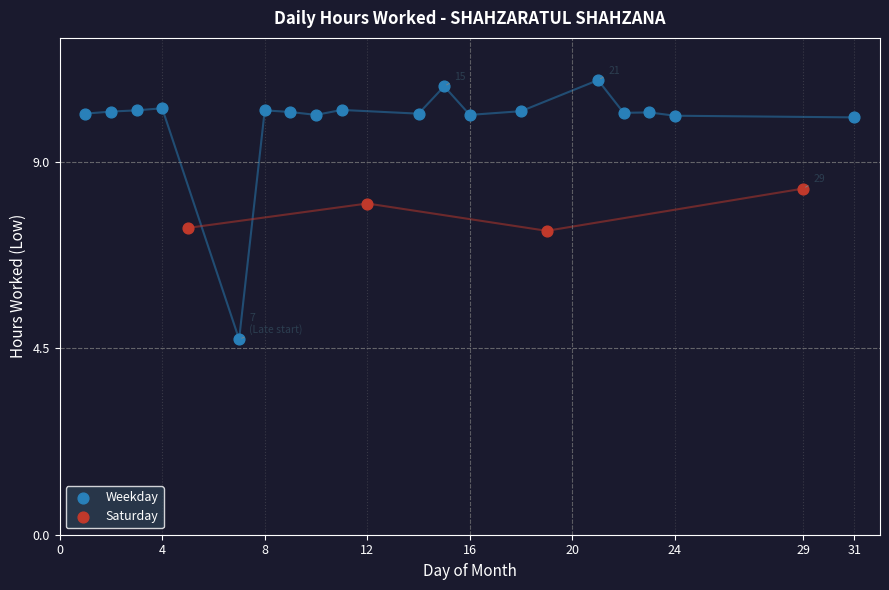

Which series reaches the maximum Y coordinate?

Weekday